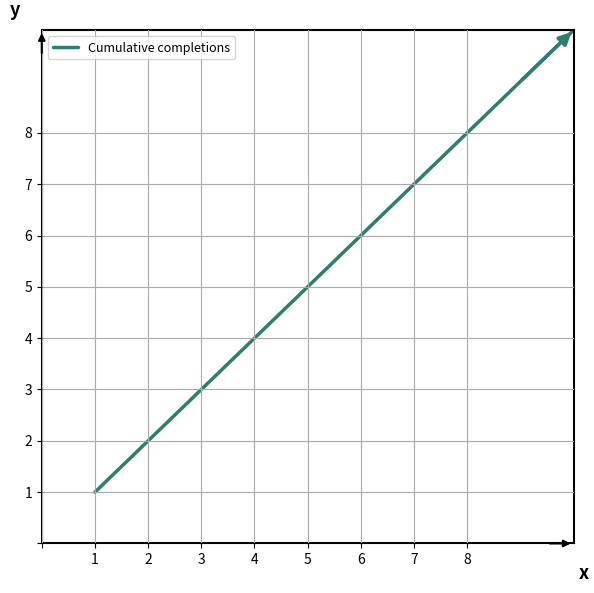

What is the smallest value displayed?

1